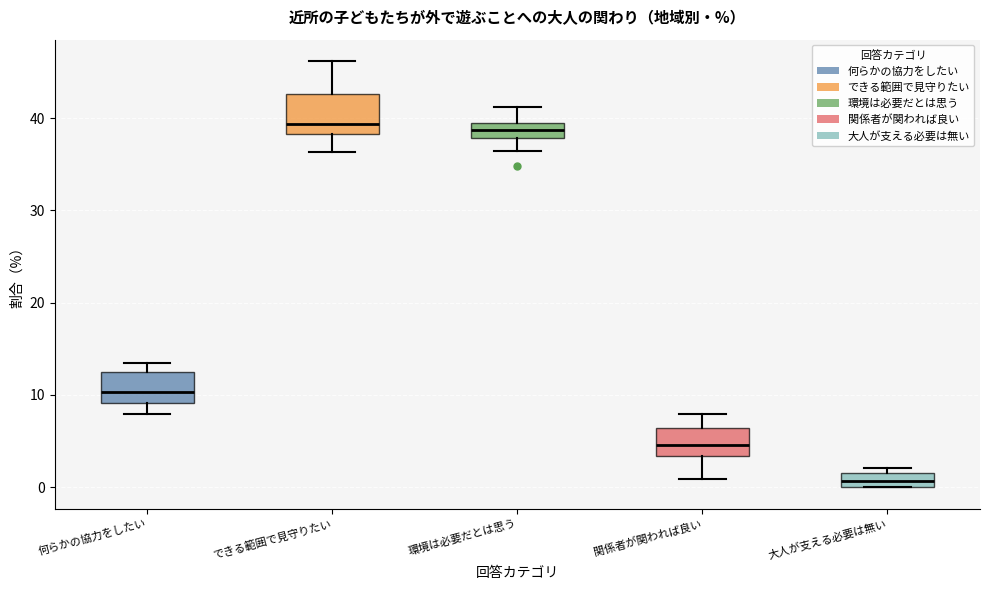

Reading left to right, transcribe this box plot: for each box, give where its median line is, the range the box spans, and where its two whiskers end, as read against the y-axis. The values are not printed on the chart, so give them approximately, as read against the axis.

何らかの協力をしたい: median 10, box 9 to 12, whiskers 8 to 14
できる範囲で見守りたい: median 39, box 38 to 43, whiskers 36 to 46
環境は必要だとは思う: median 39, box 38 to 40, whiskers 36 to 41
関係者が関われば良い: median 5, box 3 to 6, whiskers 1 to 8
大人が支える必要は無い: median 1, box 0 to 2, whiskers 0 to 2 (just above the box's upper edge)